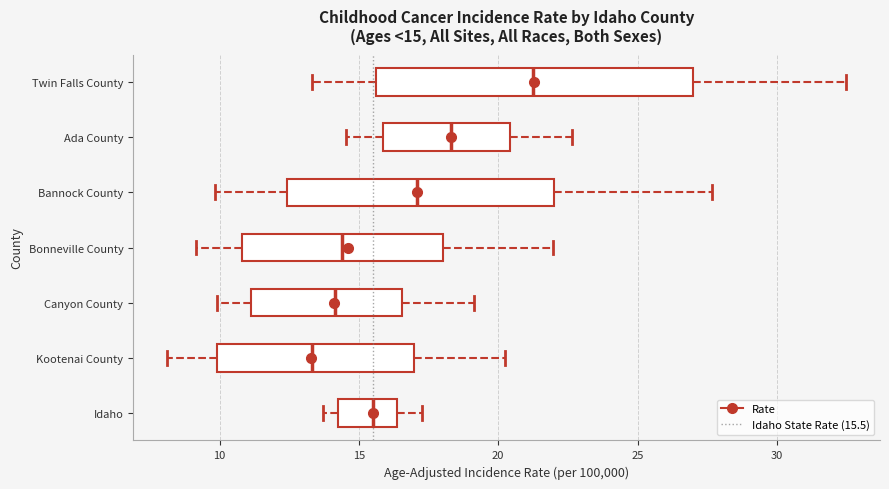

Comparing the boxes themselves (not the whiskers), which one is the widest?

Twin Falls County